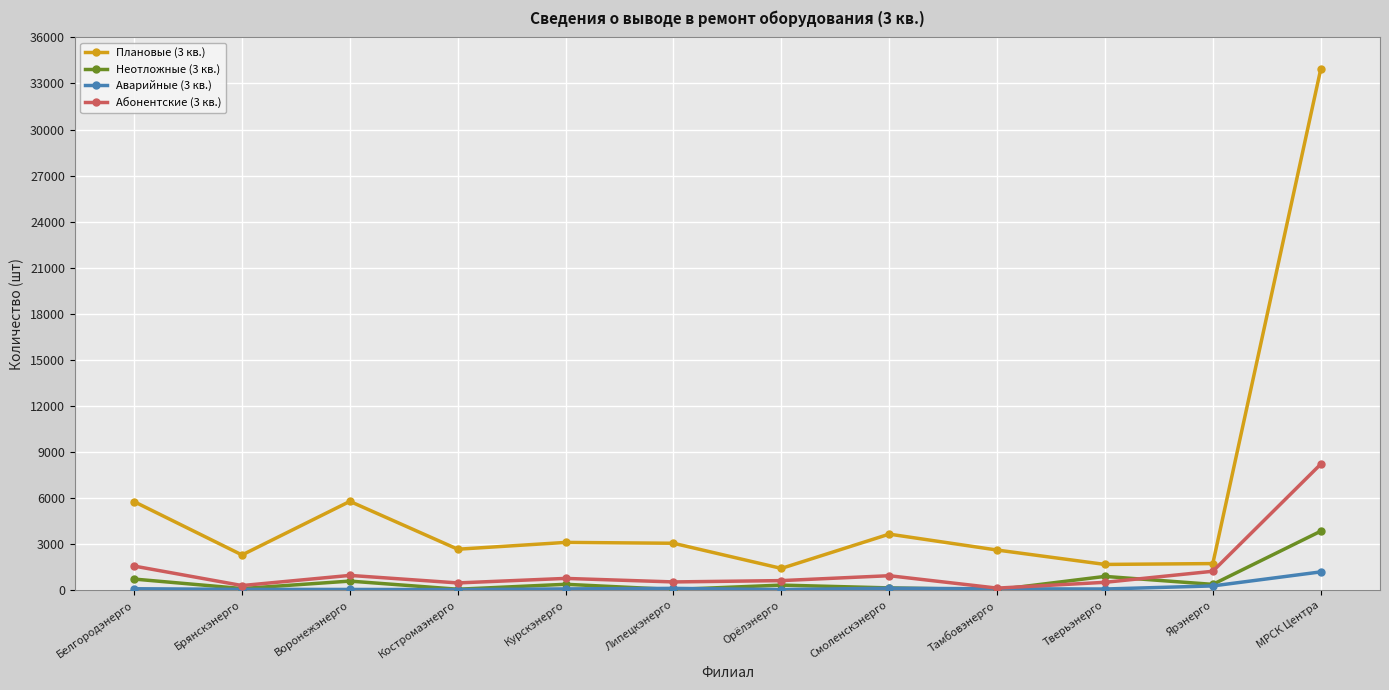

List the series in order of their peak value, highest first.

Плановые (3 кв.), Абонентские (3 кв.), Неотложные (3 кв.), Аварийные (3 кв.)